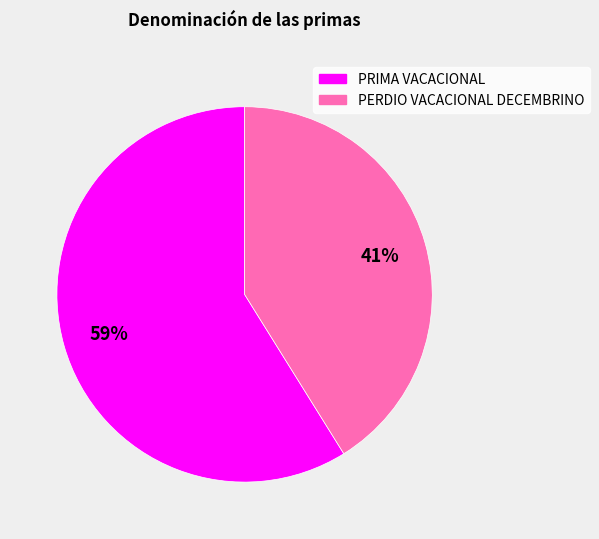

How many slices are in this pie chart?

2